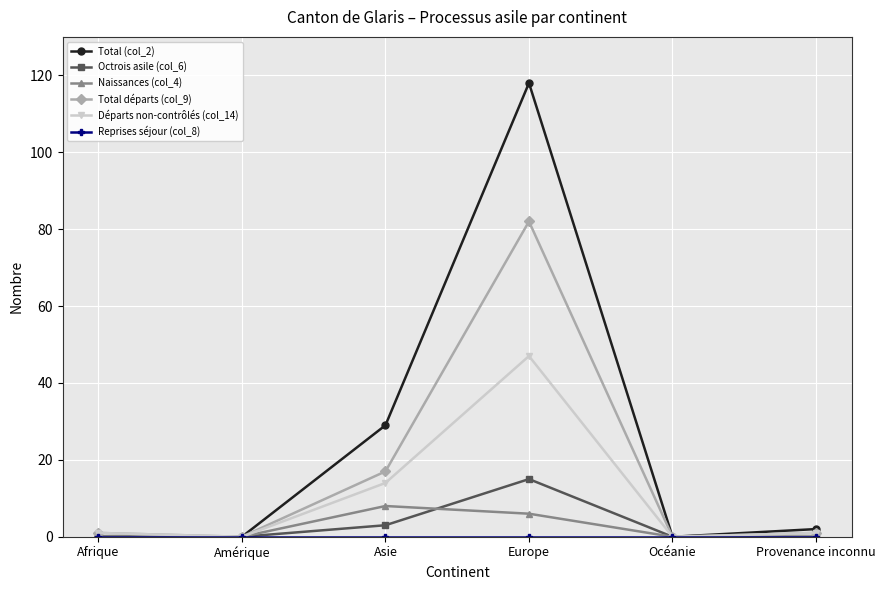

At how many categories does at least one series exceed 5?

2